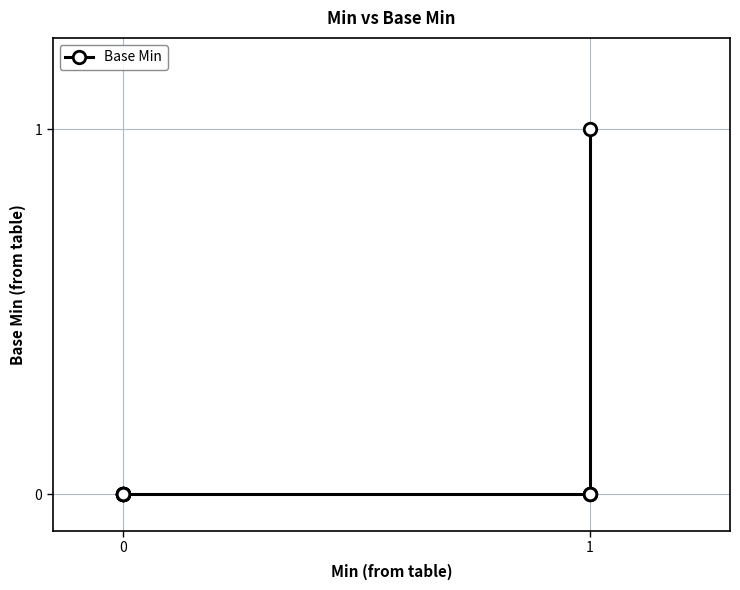

The chart shows a value of -1 at 0. True or false?

False